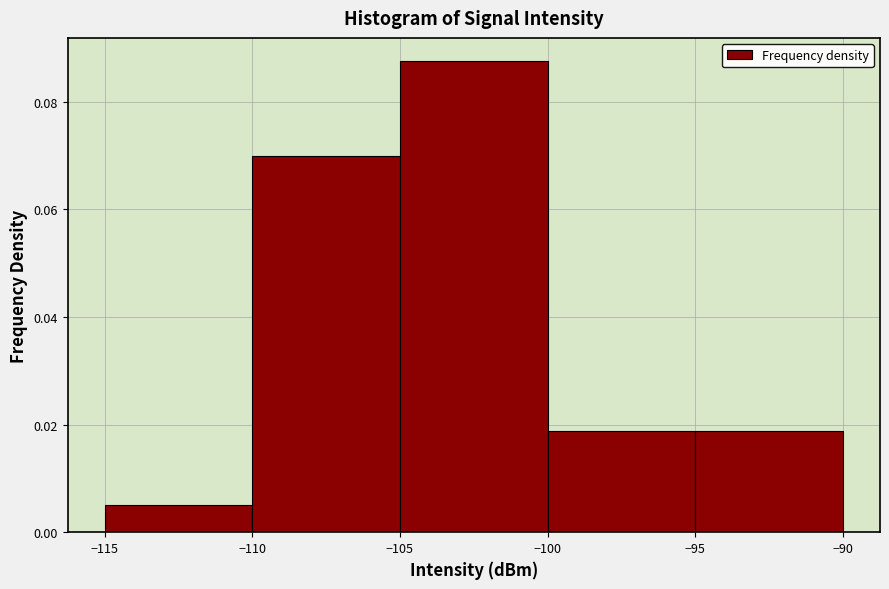

How tall is the bar that spans -100 to -95 on the x-axis? The values are not printed on the chart, so give them approximately, as read against the axis.

0.018